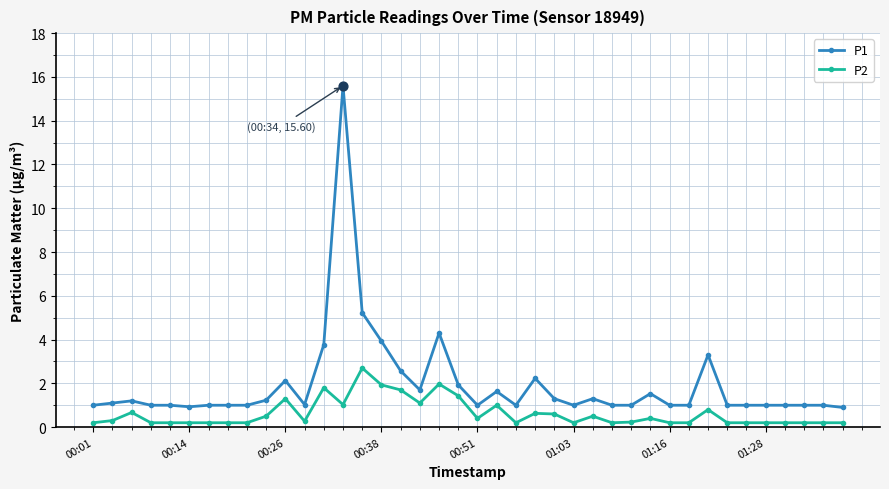

Which series has the largest total across all categories?

P1